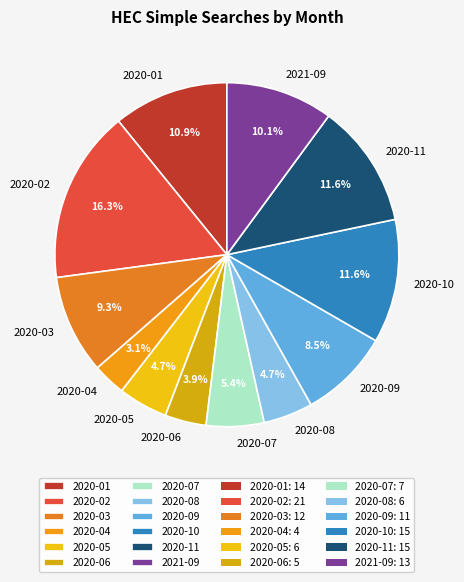

What is the ratio of the value at 2020-06 to the value at 2020-03?

0.4